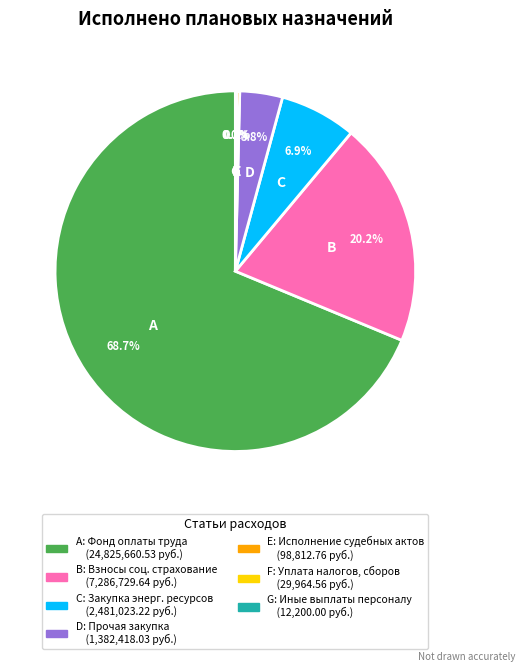

Does any single category account for the majority?

Yes